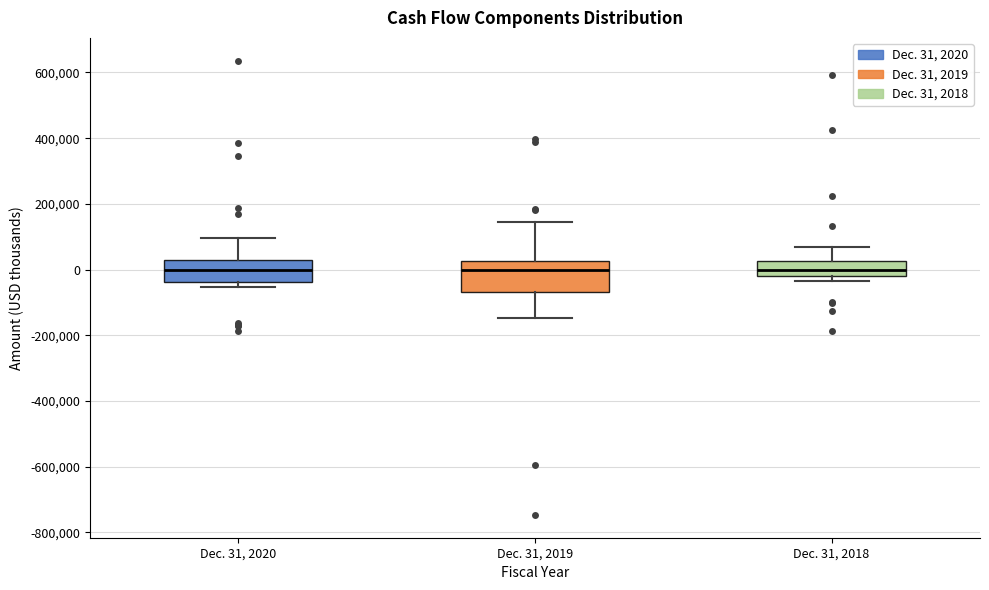

Reading left to right, read every box against the y-axis: the position of its median line, the range the box covers, and the ends of its whiskers. The values are not printed on the chart, so give them approximately, as read against the axis.

Dec. 31, 2020: median 0, box -40000 to 40000, whiskers -60000 to 100000
Dec. 31, 2019: median 0, box -60000 to 20000, whiskers -140000 to 140000
Dec. 31, 2018: median 0, box -20000 to 20000, whiskers -40000 to 60000